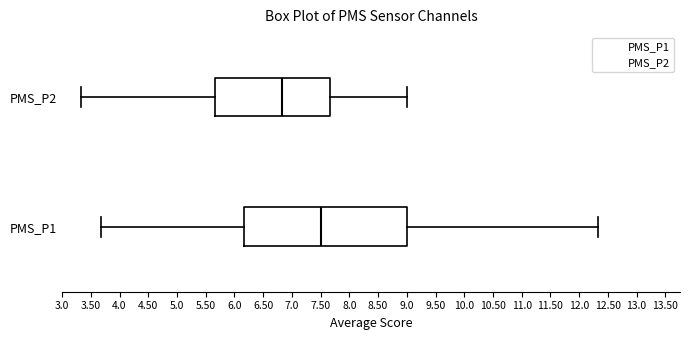

Which box is the widest, from its left edge to its right edge?

PMS_P1